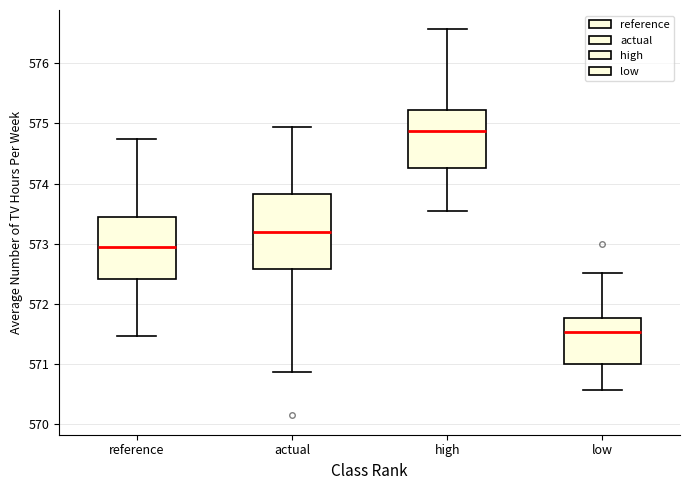

Where does the median line of the box for reference sit on the y-axis? The values are not printed on the chart, so give them approximately, as read against the axis.

572.9